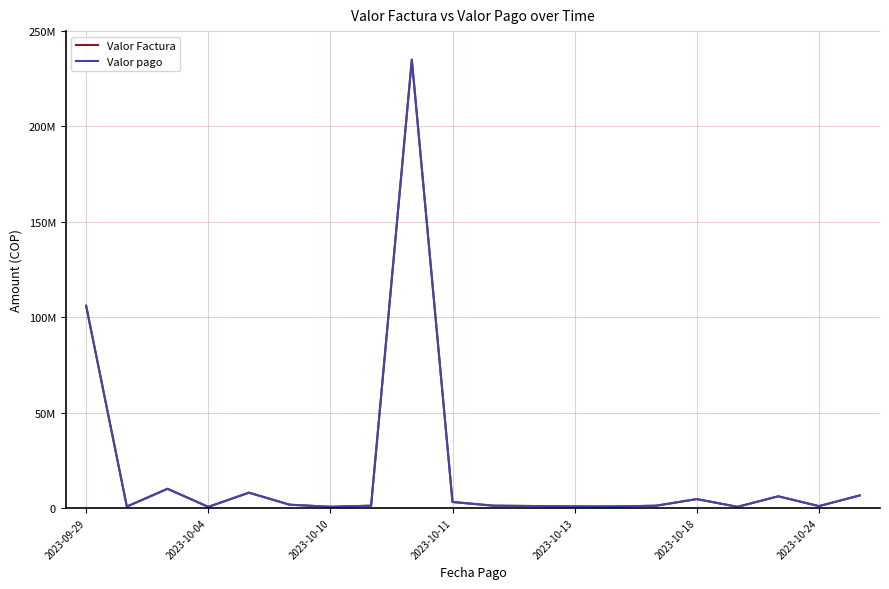

True or false: Valor Factura and Valor pago cross at least once.

False